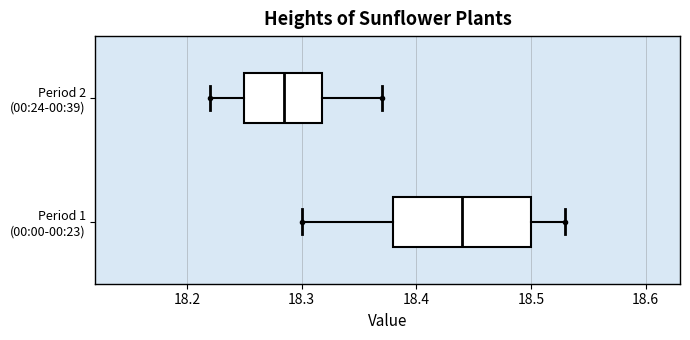

Reading bottom to top, transcribe this box plot: for each box, give where its median line is, the range the box spans, and where its two whiskers end, as read against the x-axis. The values are not printed on the chart, so give them approximately, as read against the axis.

Period 1 (00:00-00:23): median 18.44, box 18.38 to 18.50, whiskers 18.30 to 18.53
Period 2 (00:24-00:39): median 18.29, box 18.25 to 18.32, whiskers 18.22 to 18.37